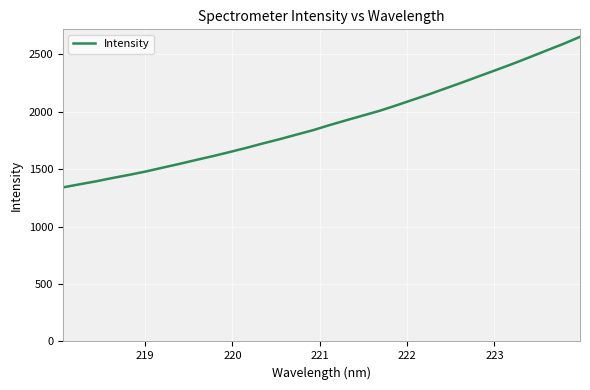

Reading left to right, what are all the values shown in this chart?

1340.5	1367.5	1393.9	1423.0	1450.5	1480.0	1513.1	1545.7	1580.1	1613.1	1648.6	1684.9	1723.6	1760.6	1799.9	1838.8	1883.5	1925.4	1966.7	2007.9	2055.3	2104.2	2153.5	2205.5	2257.2	2310.7	2363.7	2417.8	2474.4	2532.1	2589.1	2650.3